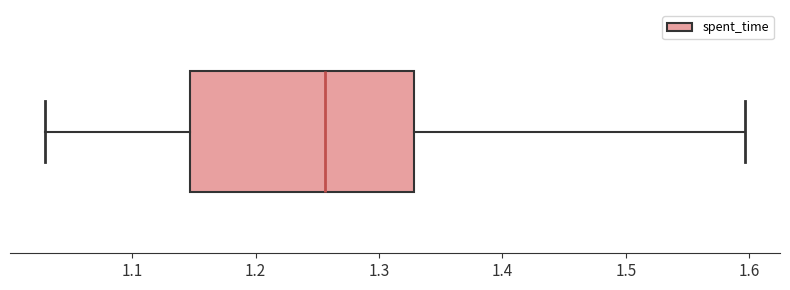

Read this box plot against the x-axis: the position of the median line, the range covered by the box, and the ends of both whiskers. The values are not printed on the chart, so give them approximately, as read against the axis.

median 1.26, box 1.15 to 1.33, whiskers 1.03 to 1.60